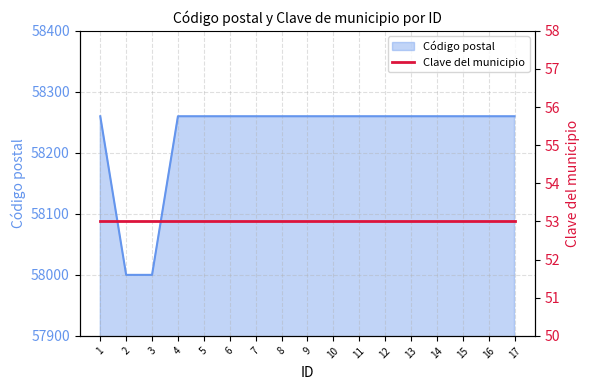

What is the average value?

58229